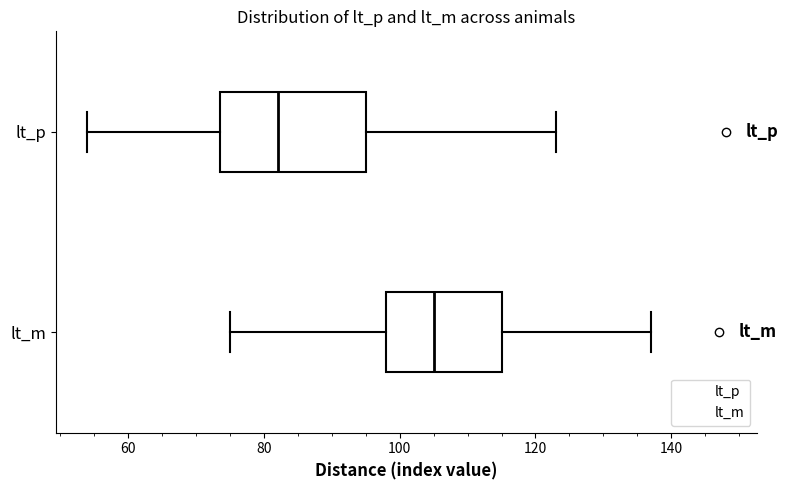

Reading bottom to top, read every box against the x-axis: the position of its median line, the range the box covers, and the ends of its whiskers. The values are not printed on the chart, so give them approximately, as read against the axis.

lt_m: median 106, box 98 to 116, whiskers 76 to 138
lt_p: median 82, box 74 to 96, whiskers 54 to 124